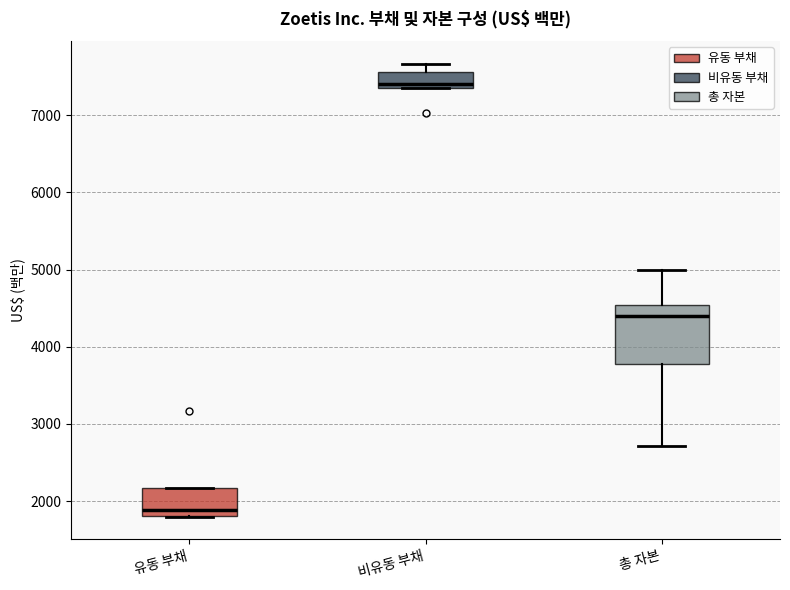

Reading left to right, transcribe this box plot: for each box, give where its median line is, the range the box spans, and where its two whiskers end, as read against the y-axis. The values are not printed on the chart, so give them approximately, as read against the axis.

유동 부채: median 1900, box 1800 to 2200, whiskers 1800 to 2200
비유동 부채: median 7400 (just above the box's lower edge), box 7400 to 7600, whiskers 7400 to 7700
총 자본: median 4400, box 3800 to 4500, whiskers 2700 to 5000